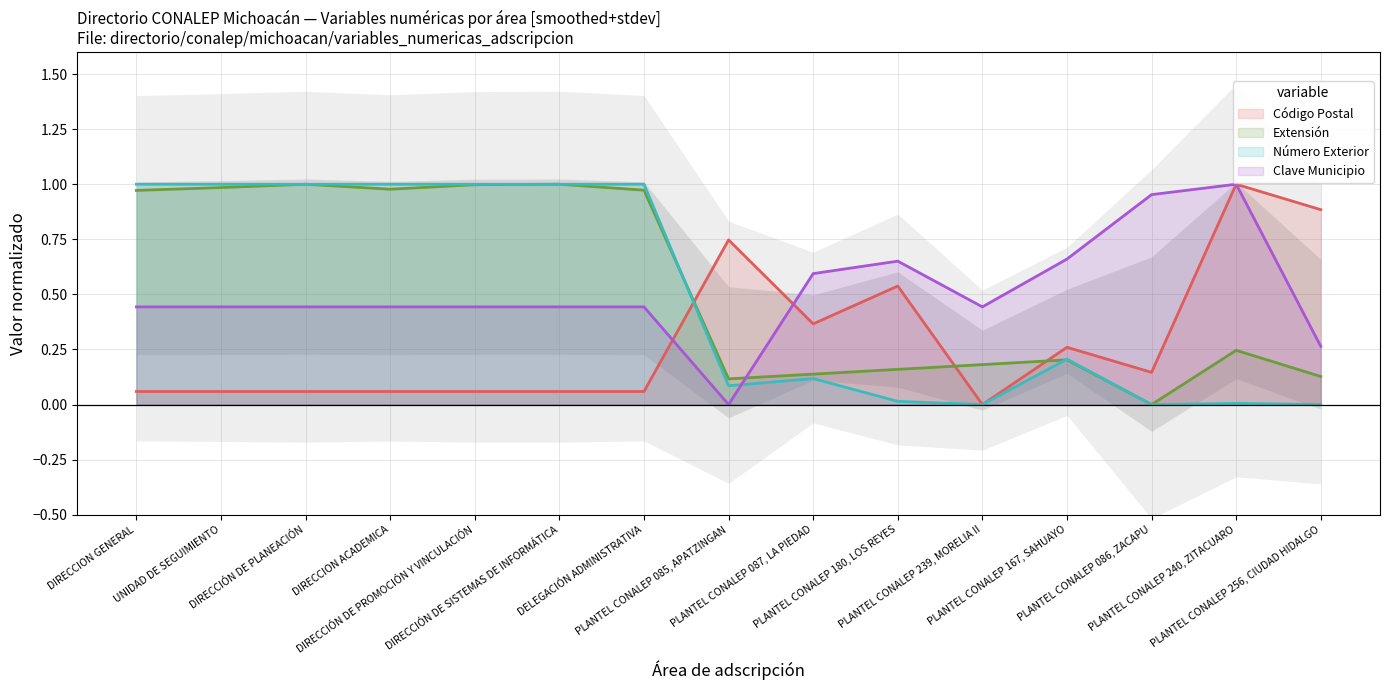

What is the label of the 14th point from the left?

PLANTEL CONALEP 240, ZITACUARO